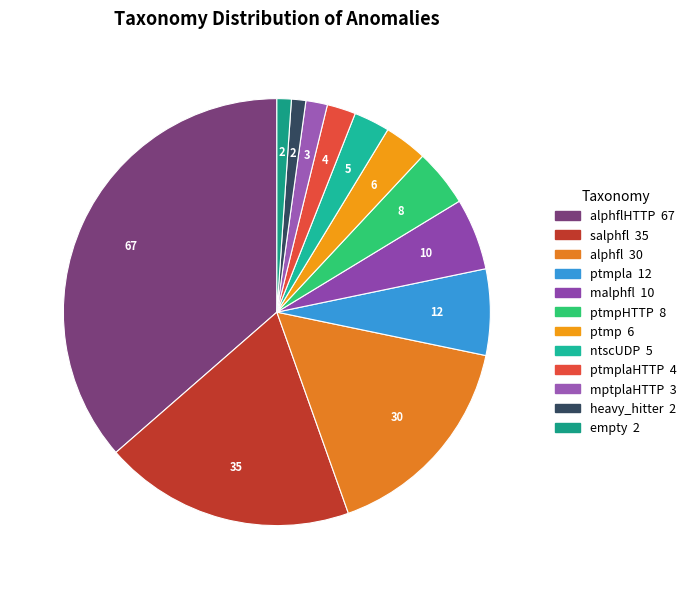

Is there a majority slice in this chart?

No